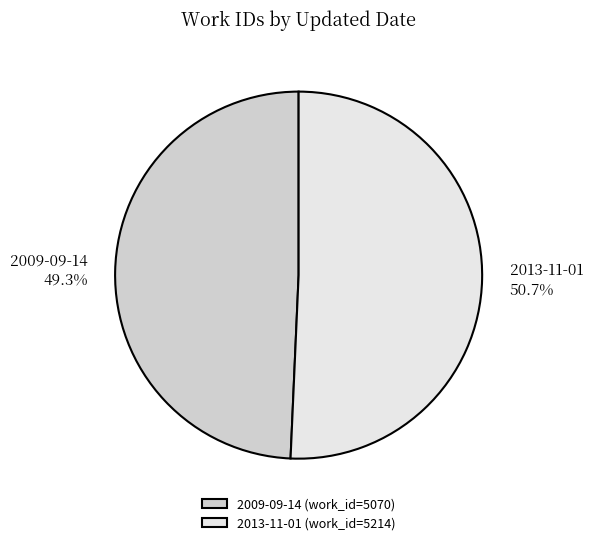

What is the total percentage of 2013-11-01 and 2009-09-14?

100.0%